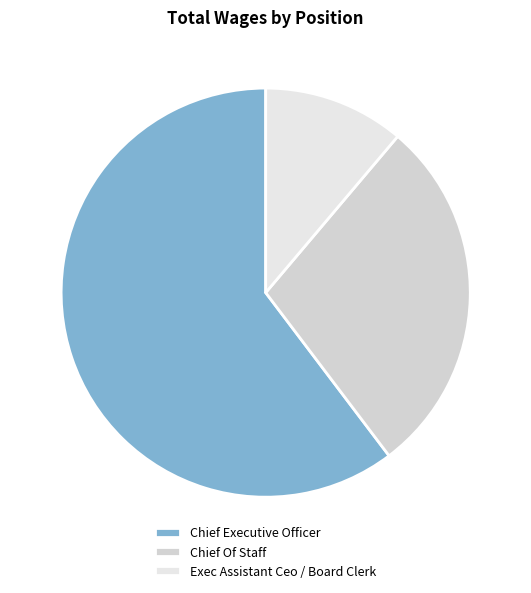

What is the change in value from Chief Executive Officer to Chief Of Staff?

-212387